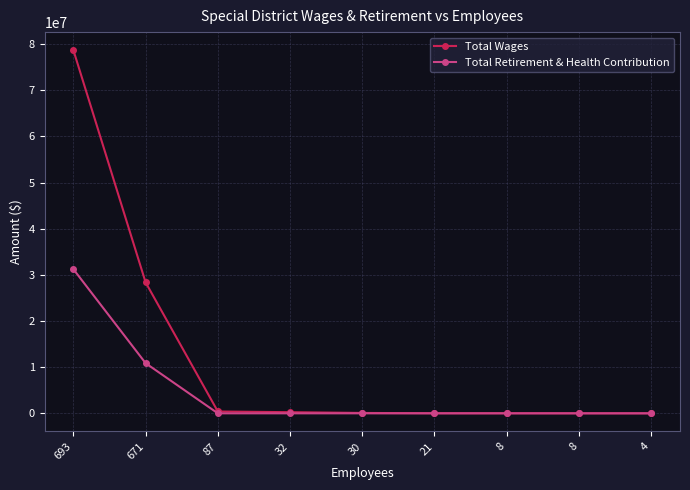

At which category does the chart reach its minimum across all series?

87